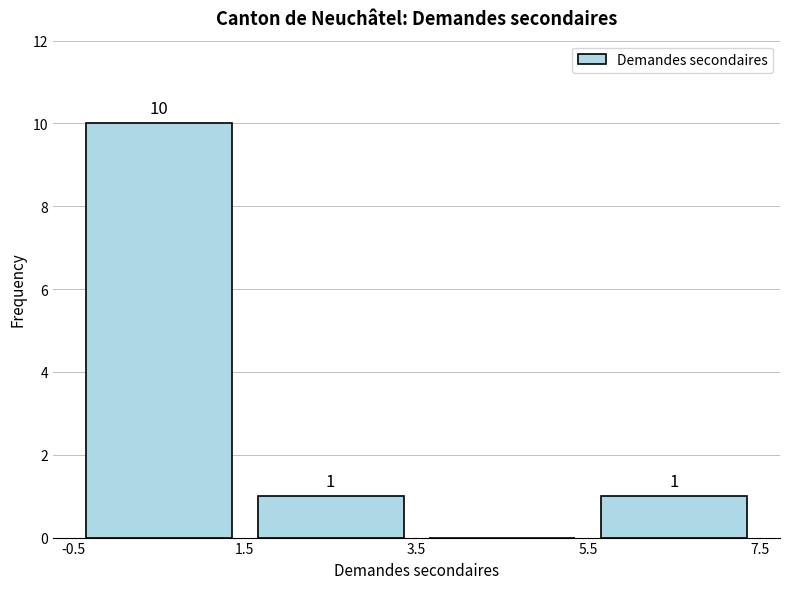

Which range on the x-axis has the tallest bar?

-0.5 to 1.5